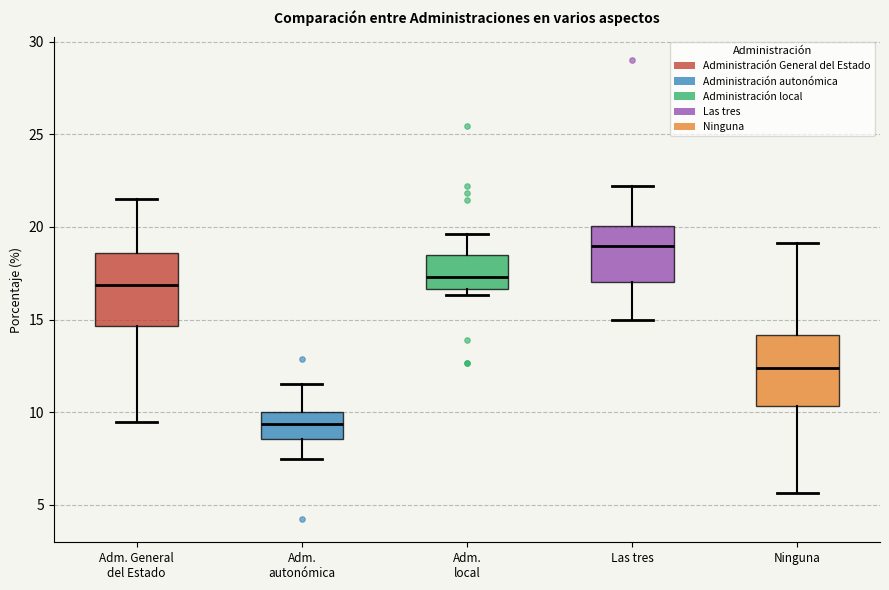

Where is the upper edge of the box for Adm. autonómica on the y-axis? The values are not printed on the chart, so give them approximately, as read against the axis.

10.0